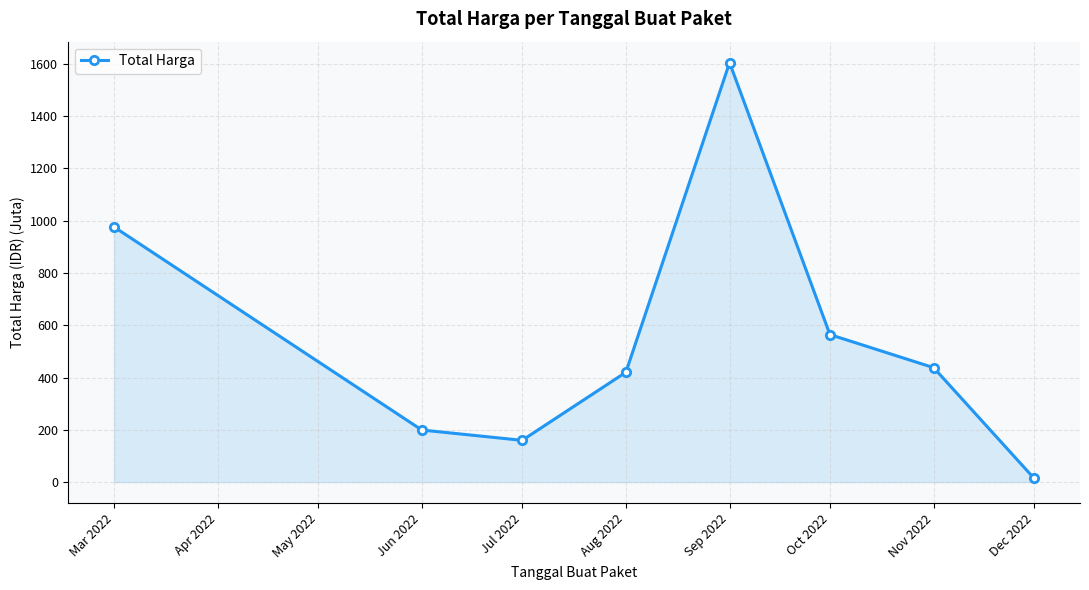

Rank the categories by value from lowest to highest.

Dec 2022, Jul 2022, Jun 2022, Aug 2022, Nov 2022, Oct 2022, Mar 2022, Sep 2022